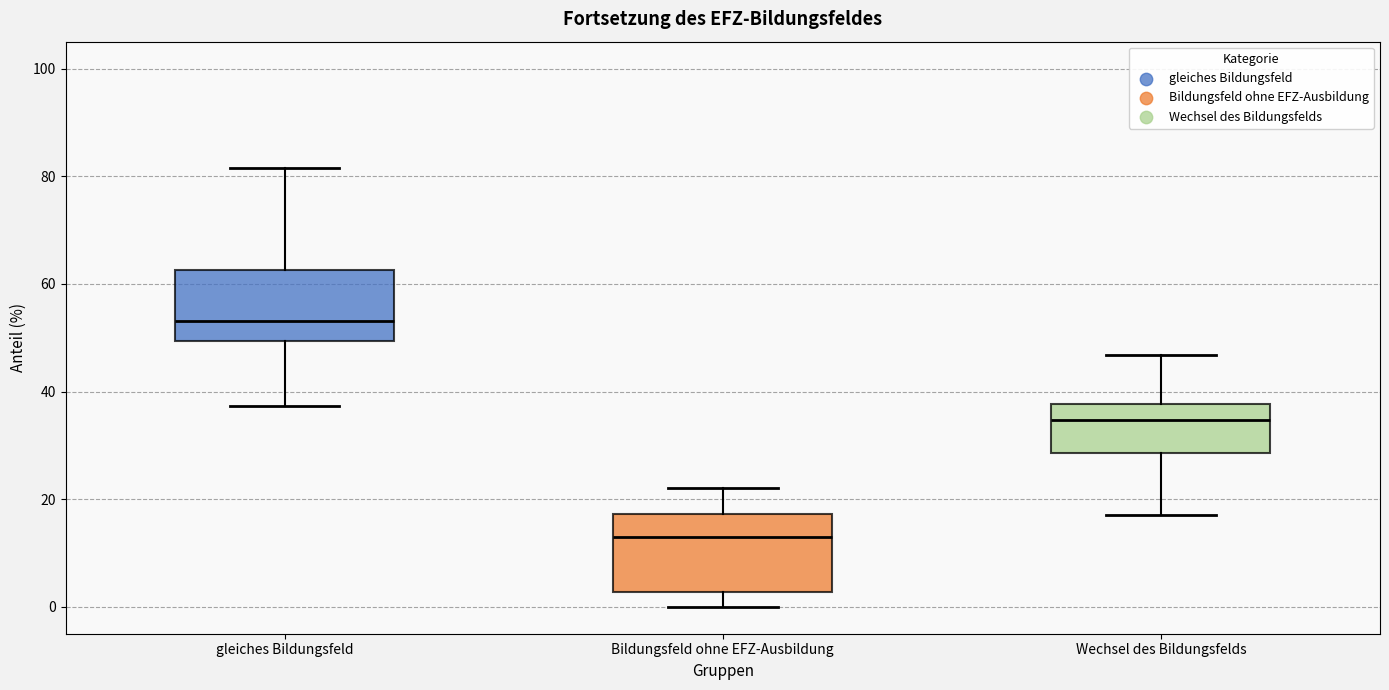

Which box's median line is the highest?

gleiches Bildungsfeld